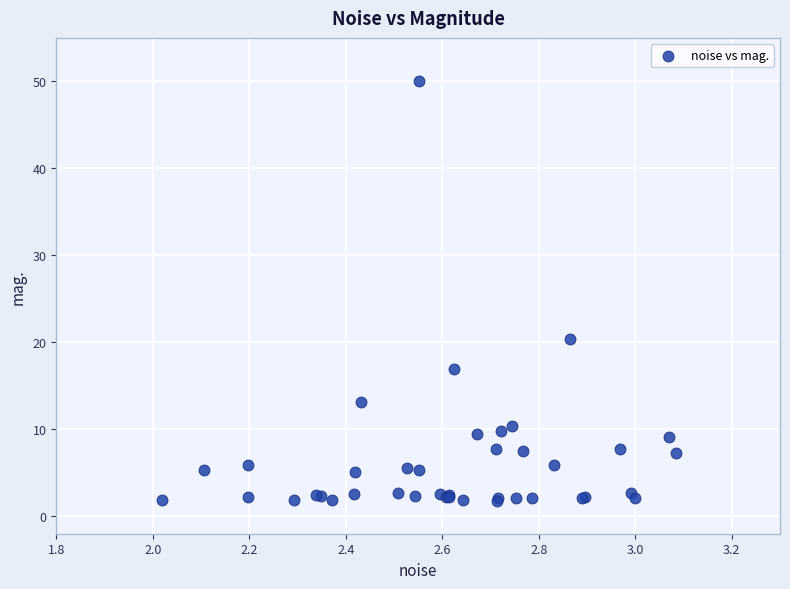

What Y value in the scatter plot is closest to 25?

20.4